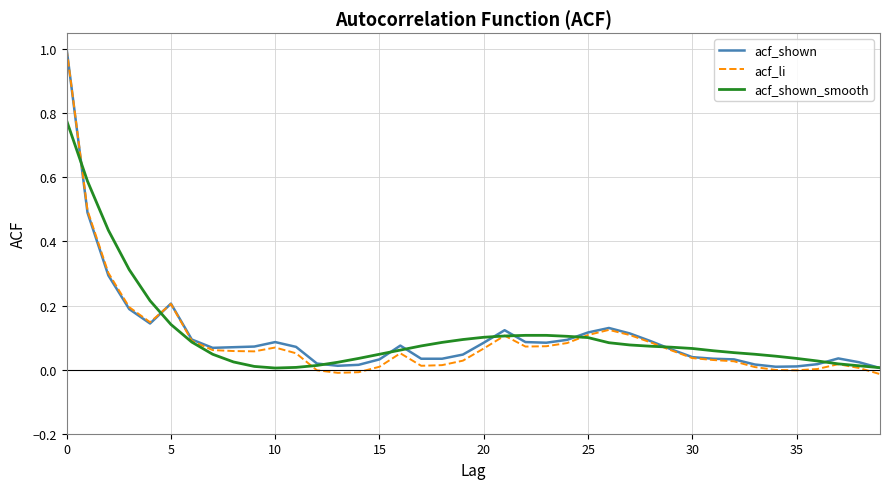

What is the maximum value for acf_shown?

1.0